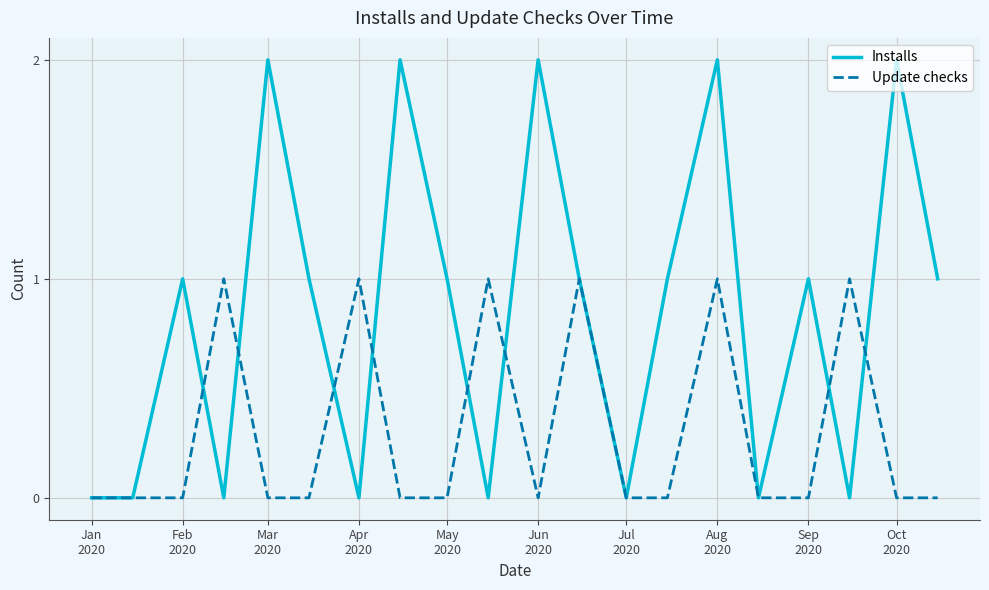

List the series in order of their overall mean, lowest first.

Update checks, Installs